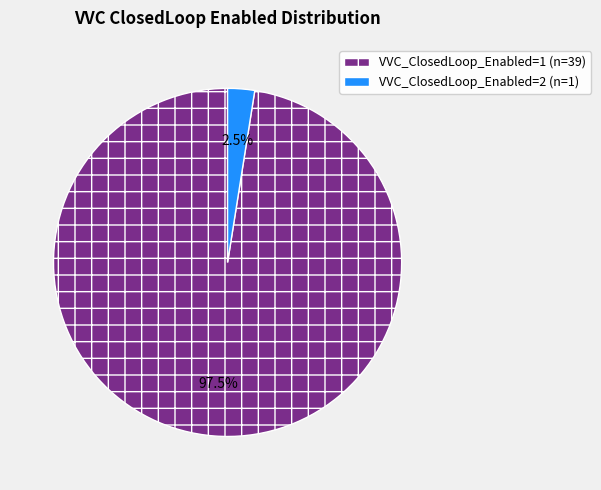

What is the largest slice in the pie chart?

VVC_ClosedLoop_Enabled=1